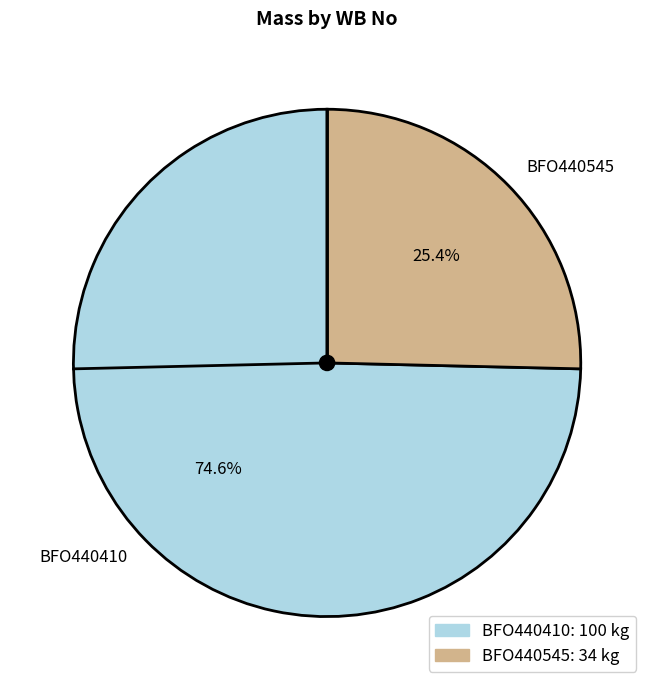

Which has a higher value, BFO440410 or BFO440545?

BFO440410